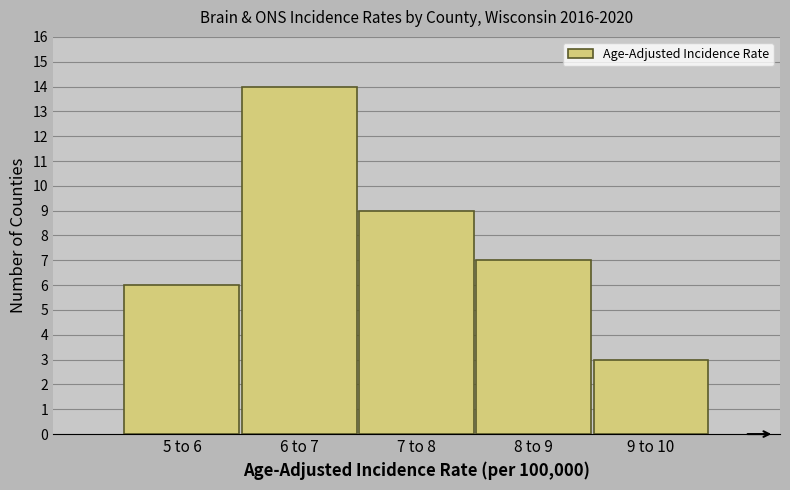

Reading left to right, list all the values displayed in this chart.

6	14	9	7	3